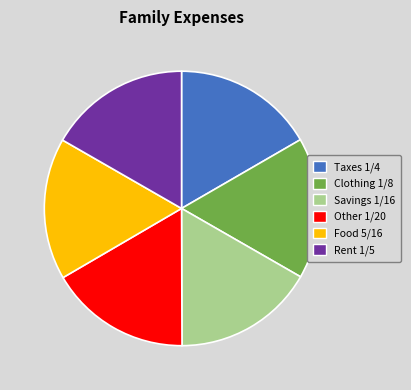

Is the sum of Savings 1/16 and Other 1/20 greater than half?

No